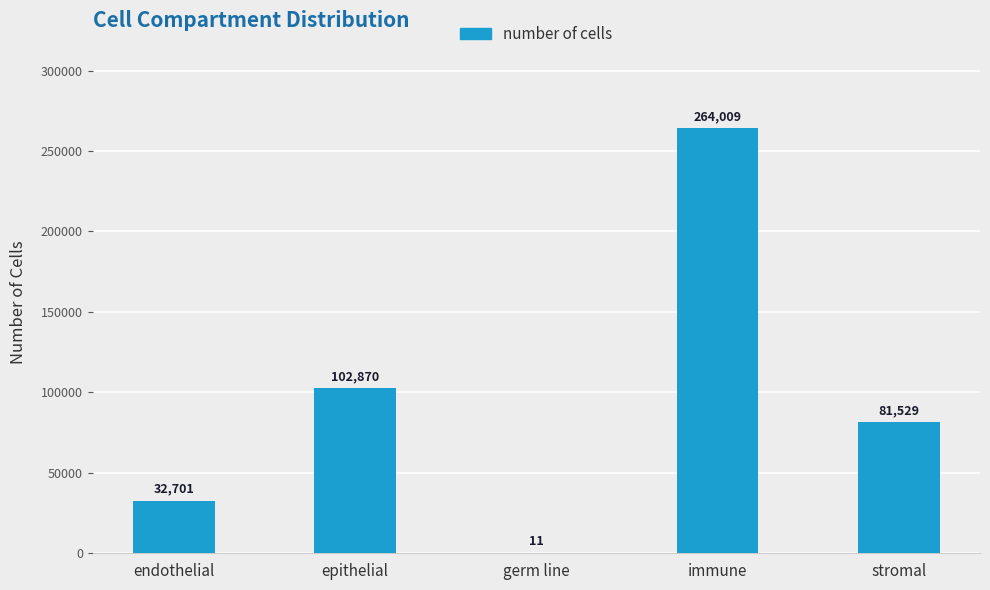

What is the sum of all values?

481120